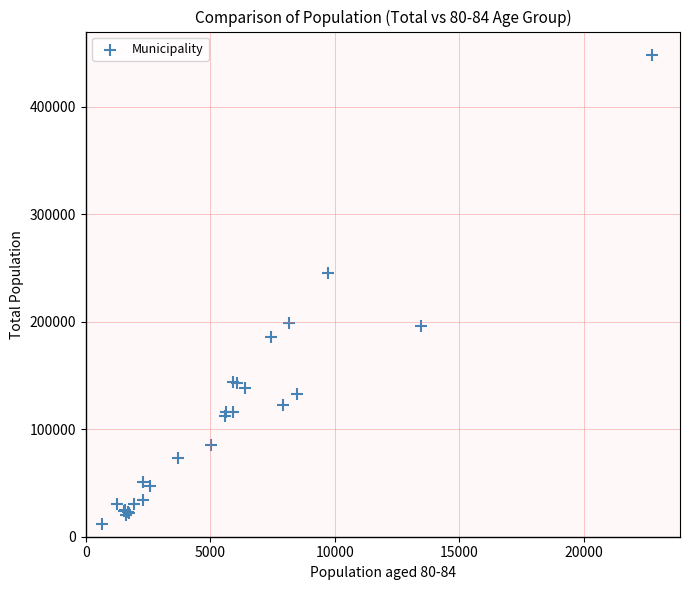

What Y value in the scatter plot is closest to 230036?

244805.0